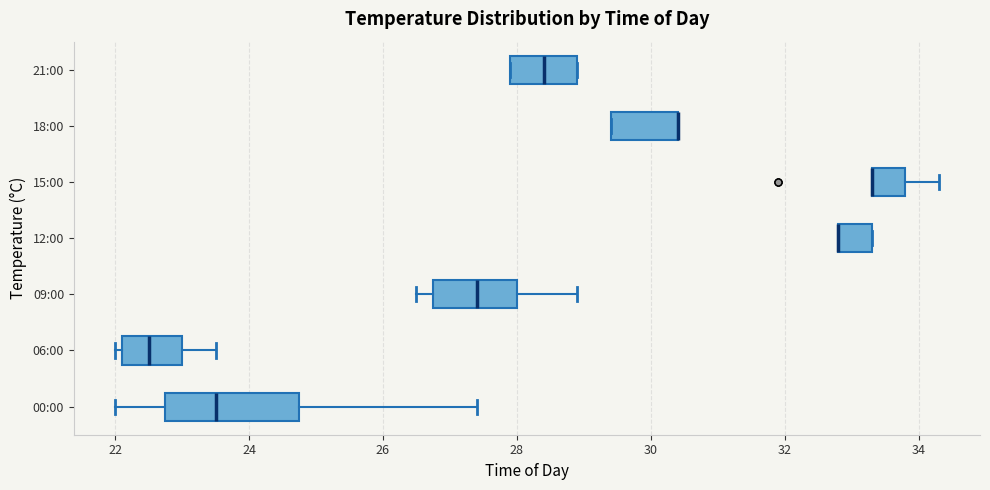

Comparing the boxes themselves (not the whiskers), which one is the widest?

00:00